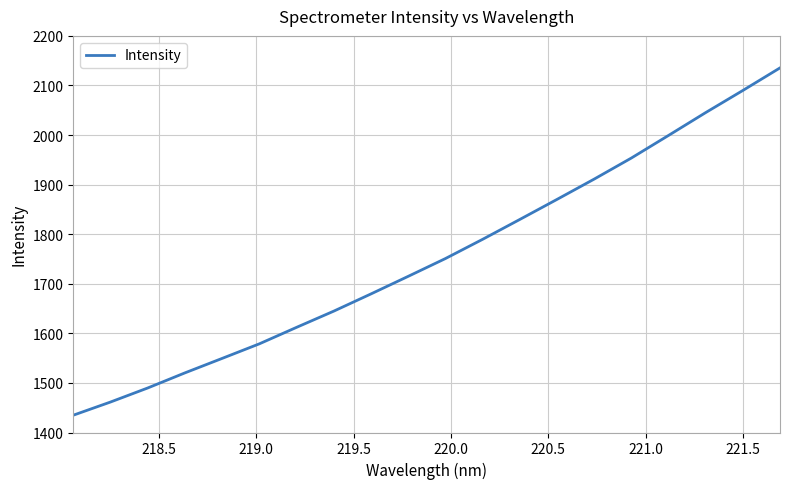

What is the smallest value displayed?

1434.9